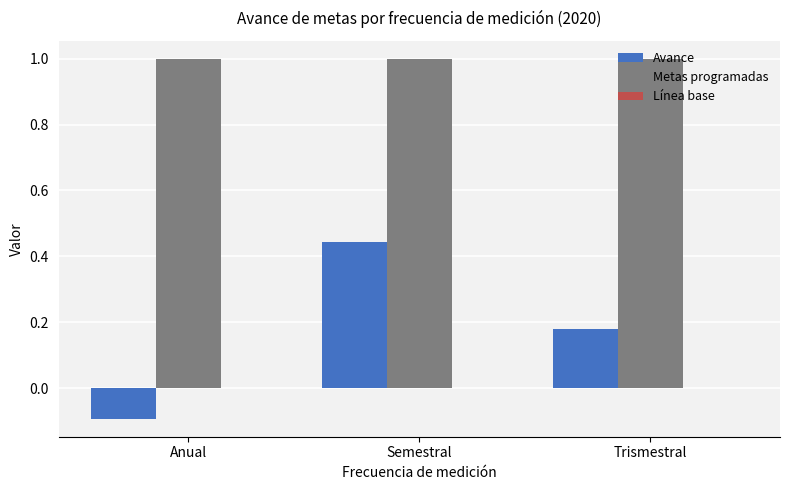

What position from the left is Trismestral?

3